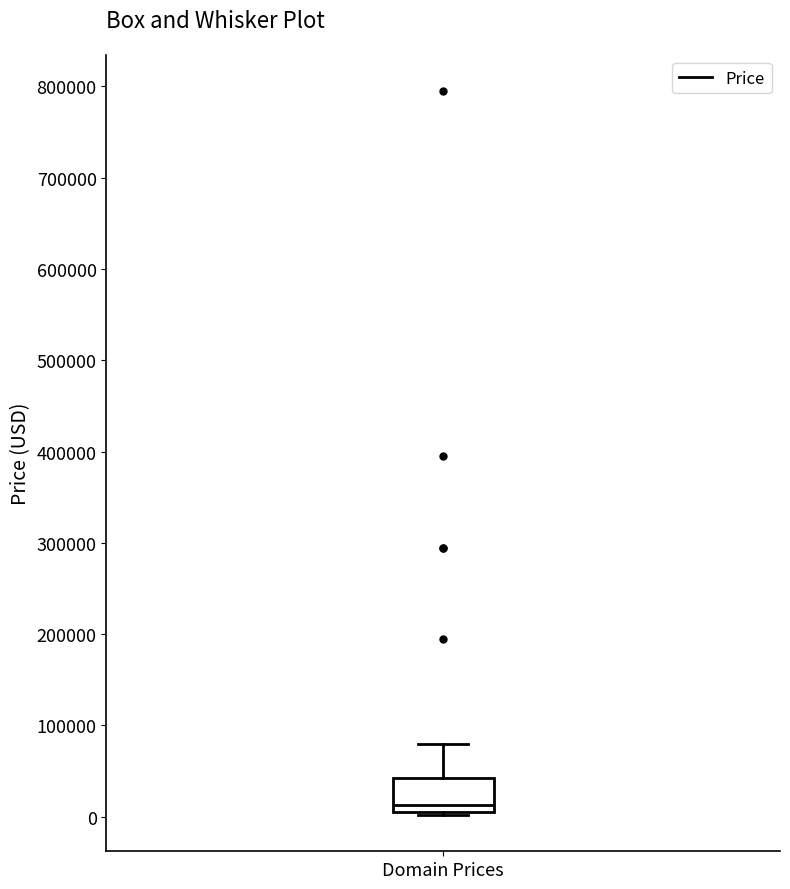

Where is the lower edge of the box for Domain Prices on the y-axis? The values are not printed on the chart, so give them approximately, as read against the axis.

0